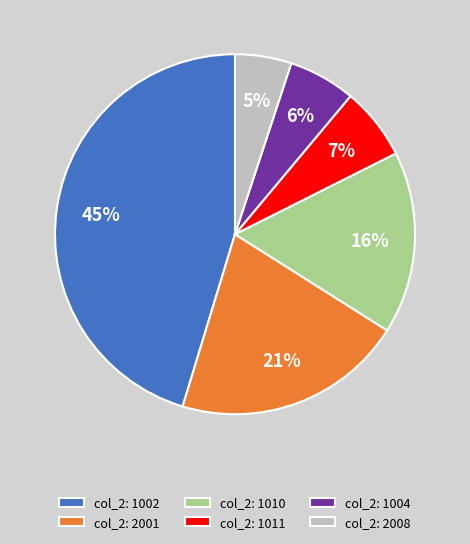

To the nearest percent, what is the difference between the largest and smallest slice percentages?

40%